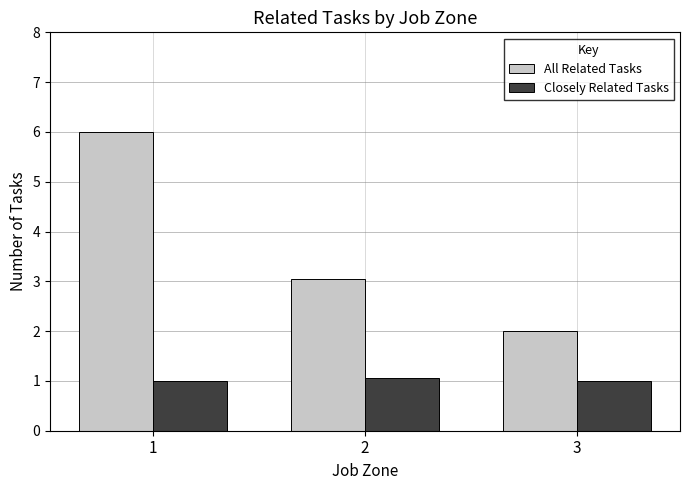

What is the approximate value of Closely Related Tasks at 1?

1.0